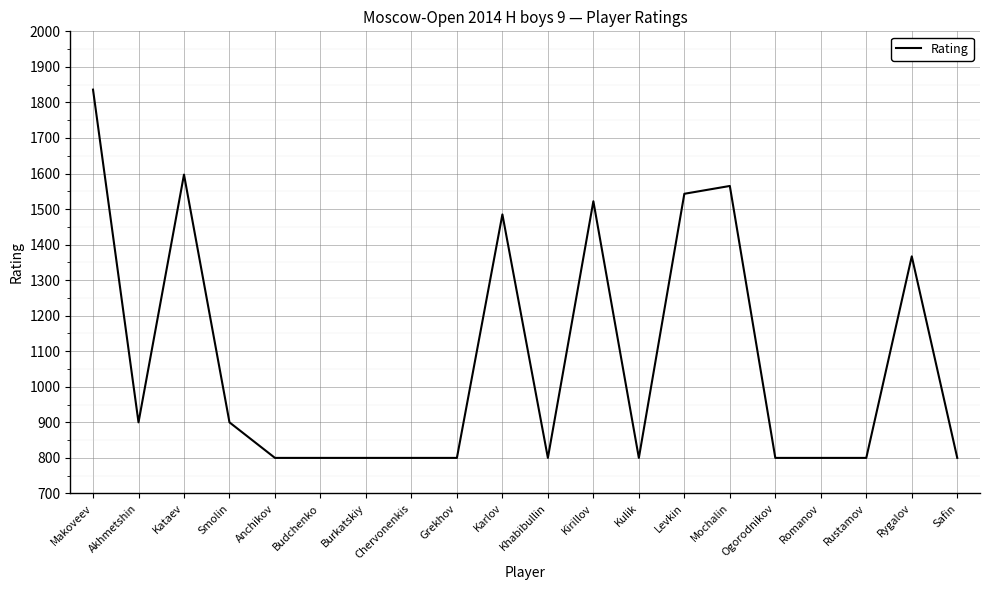

Count the number of values greater than 800.

9